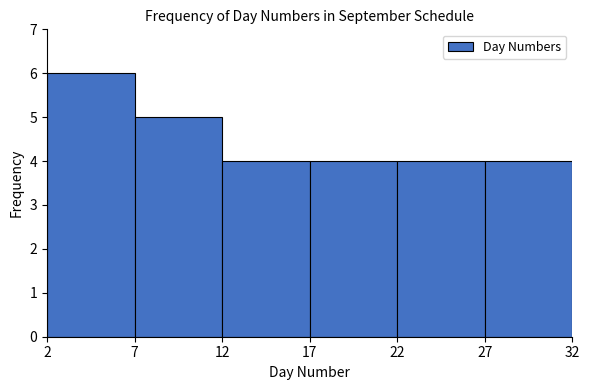

Reading left to right, transcribe this chart: for each bar, give the range it covers on the x-axis and its height. The values are not printed on the chart, so give them approximately, as read against the axis.

2 to 7: 6
7 to 12: 5
12 to 17: 4
17 to 22: 4
22 to 27: 4
27 to 32: 4